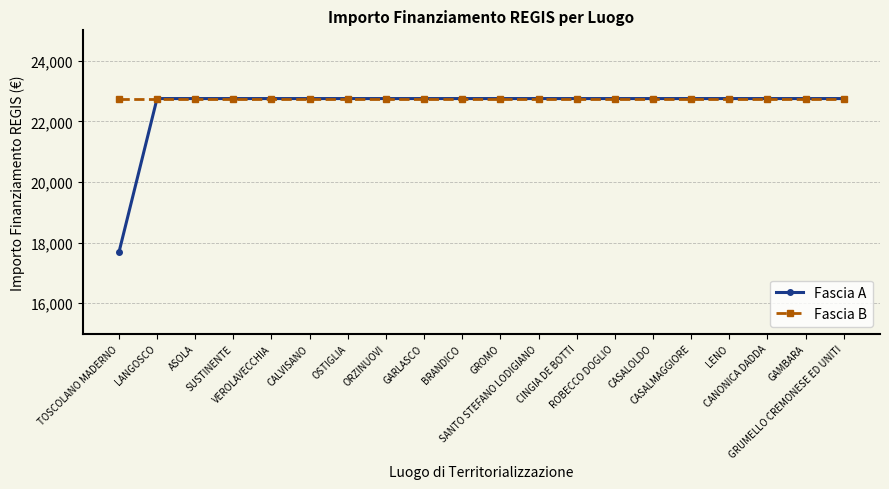

How many distinct data groups are displayed?

2